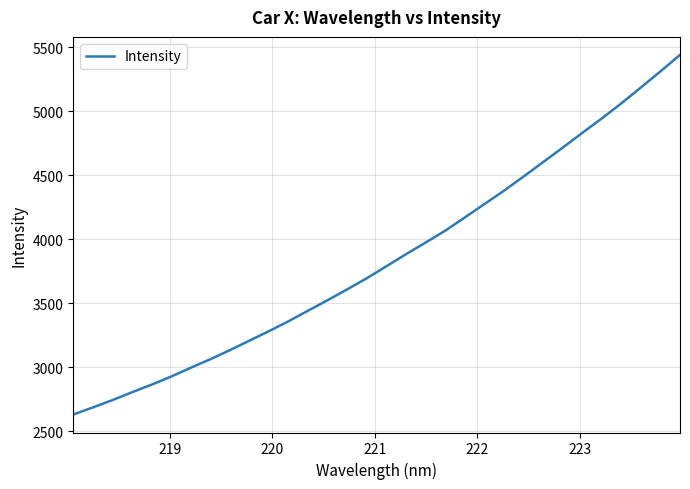

What is the smallest value displayed?

2628.9